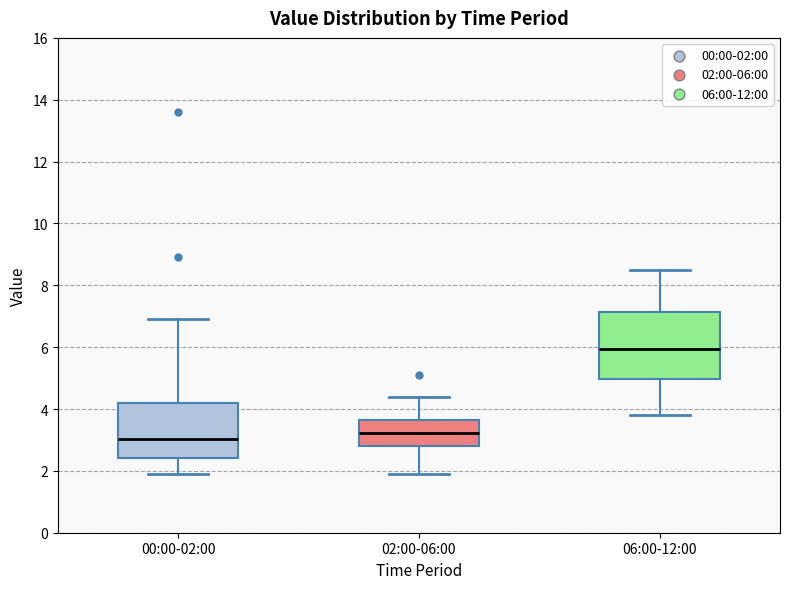

Which box has the highest median line?

06:00-12:00